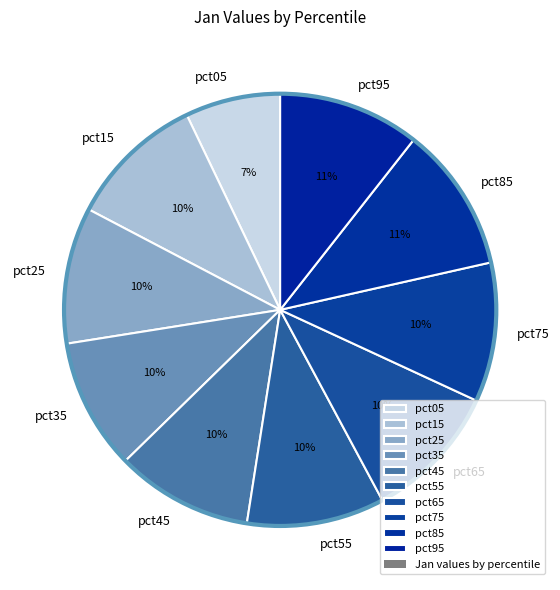

The pct55 slice represents 10% of the pie. True or false?

True